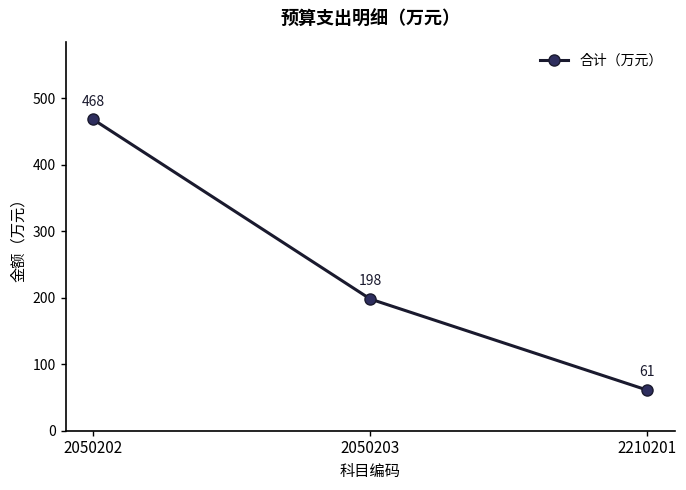

Does the chart display data point markers on the line(s)?

Yes